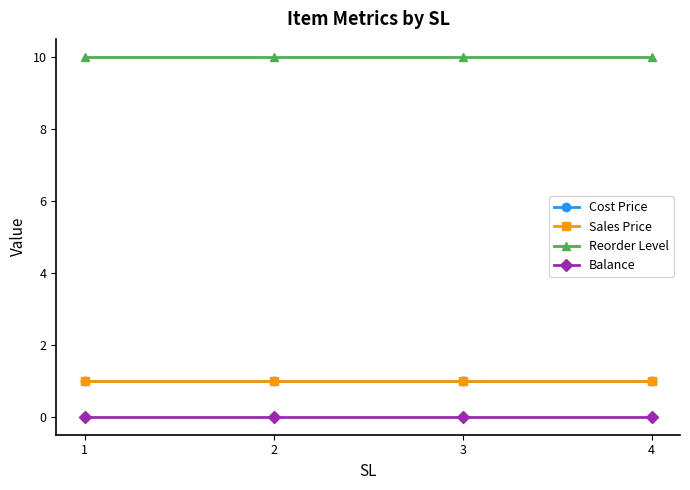

What is the difference between the highest and lowest values at 1?

10